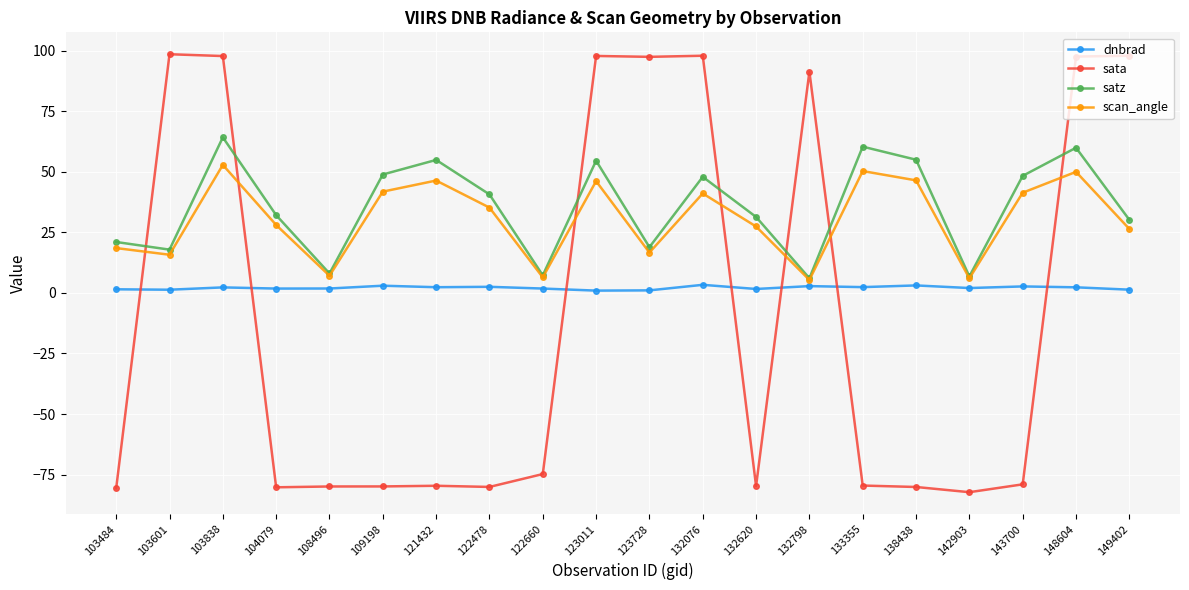

Which series has the largest range (max minus min)?

sata